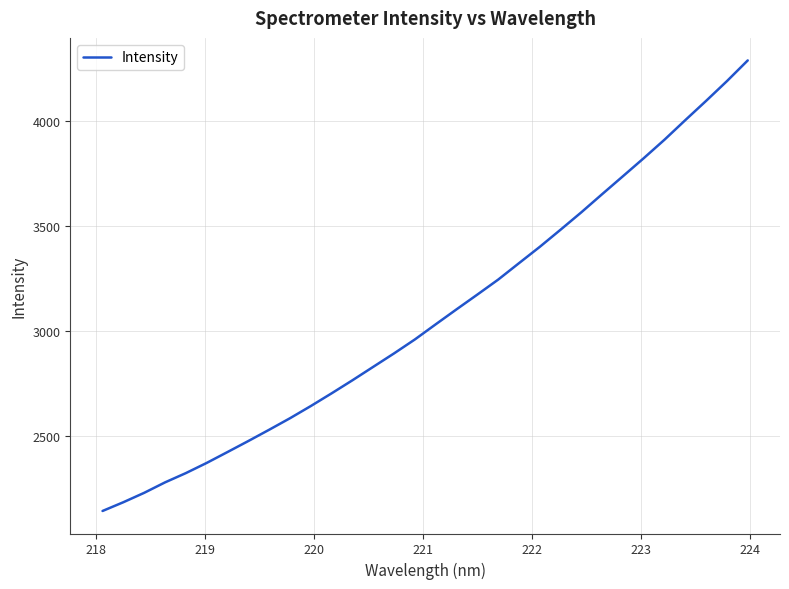

What is the difference between the maximum and minimum values?

2147.3